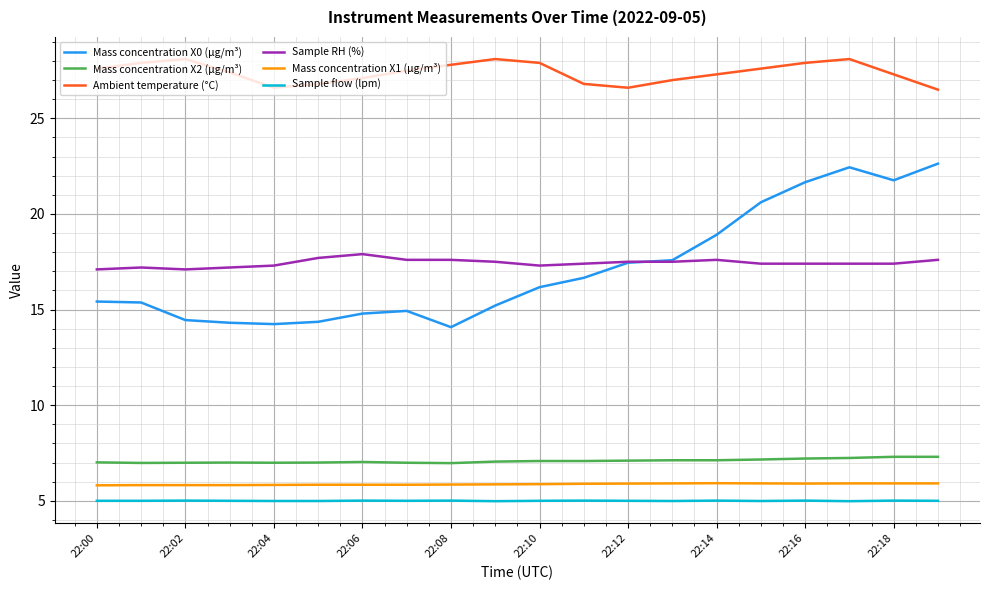

What is the greatest value displayed?

28.1